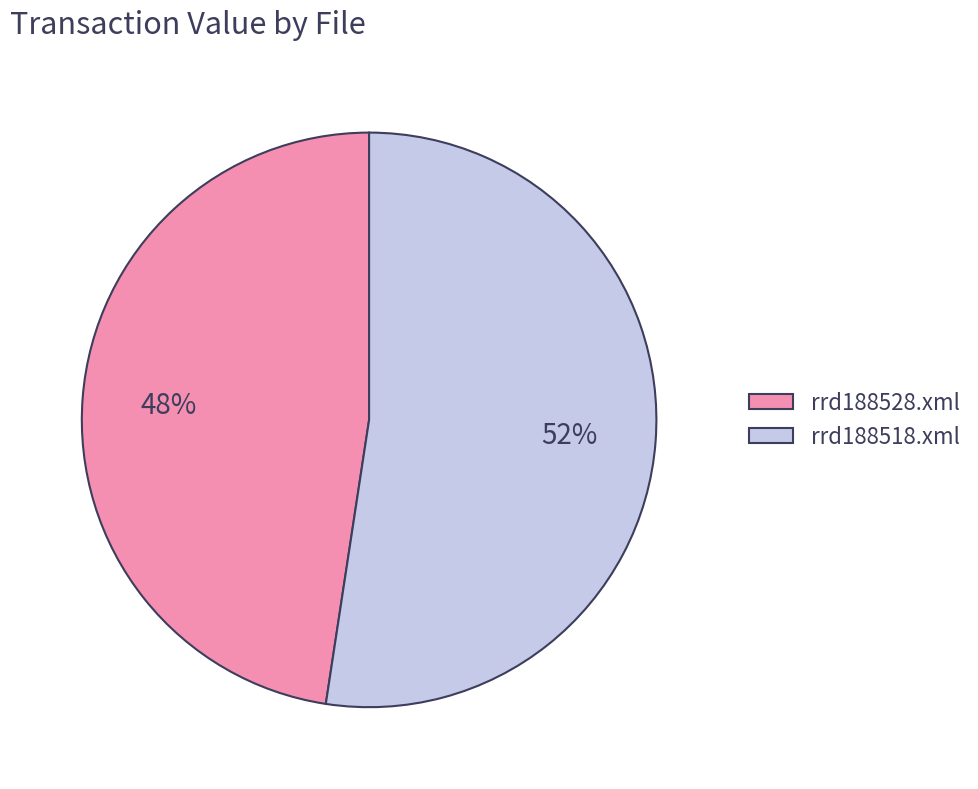

Is rrd188518.xml the majority of the pie?

Yes